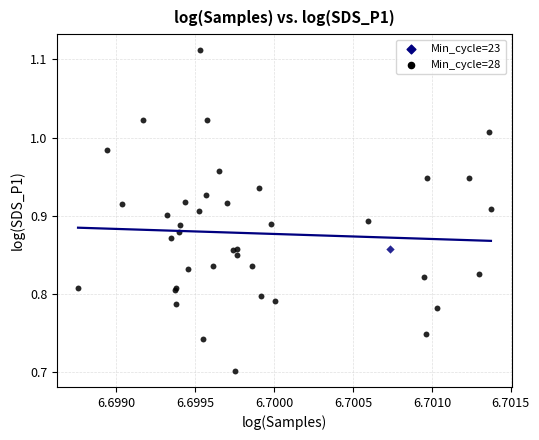

What are all the series names shown in the legend?

Min_cycle=23, Min_cycle=28